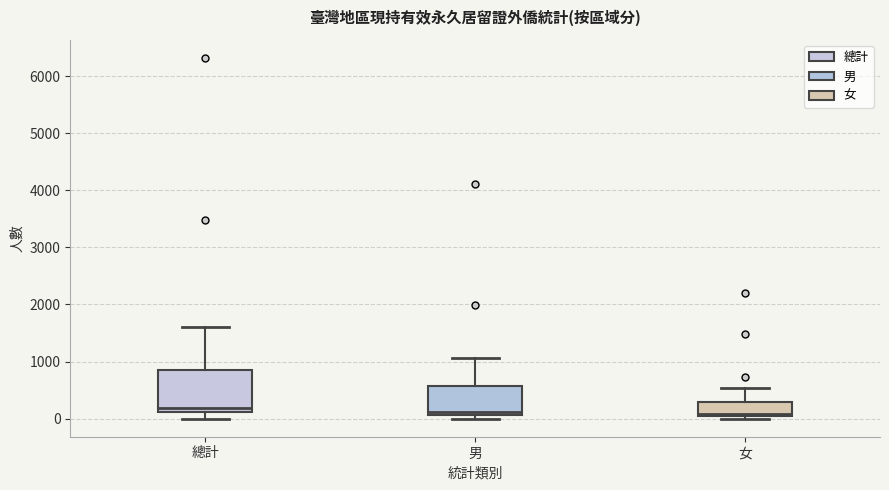

Reading left to right, transcribe this box plot: for each box, give where its median line is, the range the box spans, and where its two whiskers end, as read against the y-axis. The values are not printed on the chart, so give them approximately, as read against the axis.

總計: median 200, box 100 to 900, whiskers 0 to 1600
男: median 100 (just above the box's lower edge), box 100 to 600, whiskers 0 to 1100
女: median 100, box 0 to 300, whiskers 0 (just below the box's lower edge) to 500